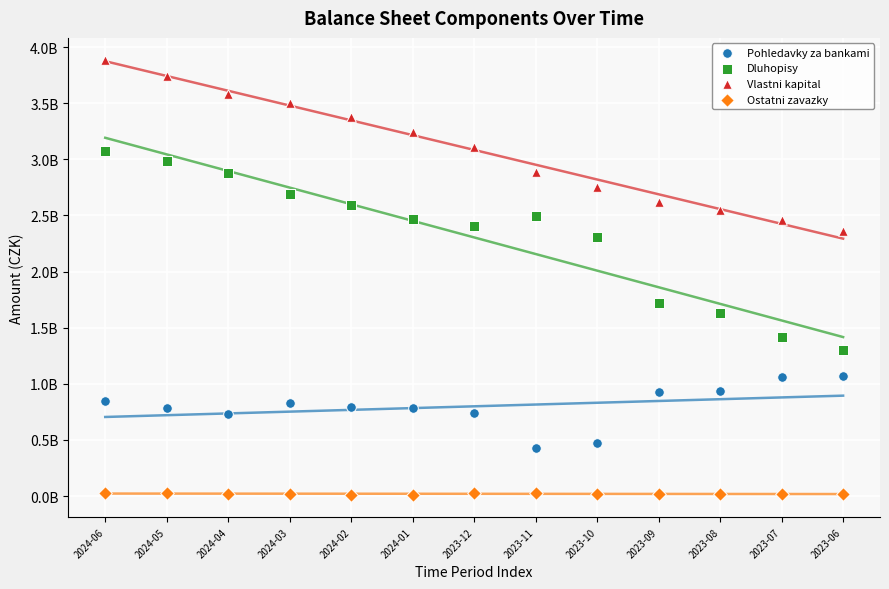

Which series reaches the maximum Y coordinate?

Vlastni kapital